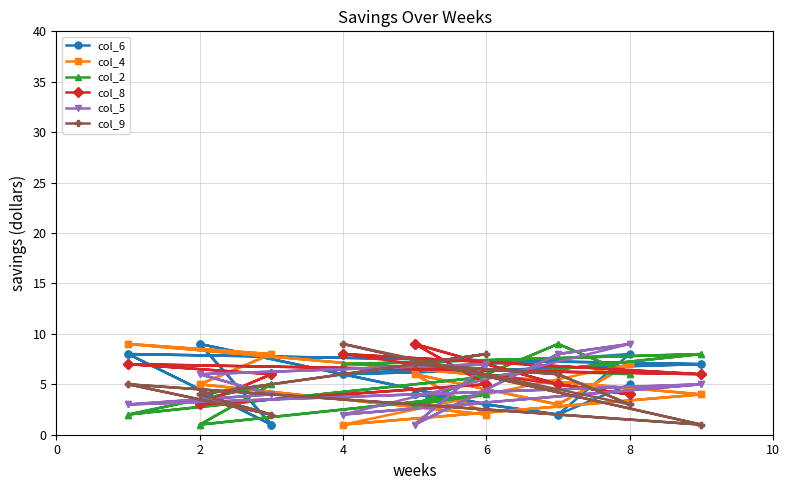

What is the difference between the maximum and minimum values in the col_2 series?

8